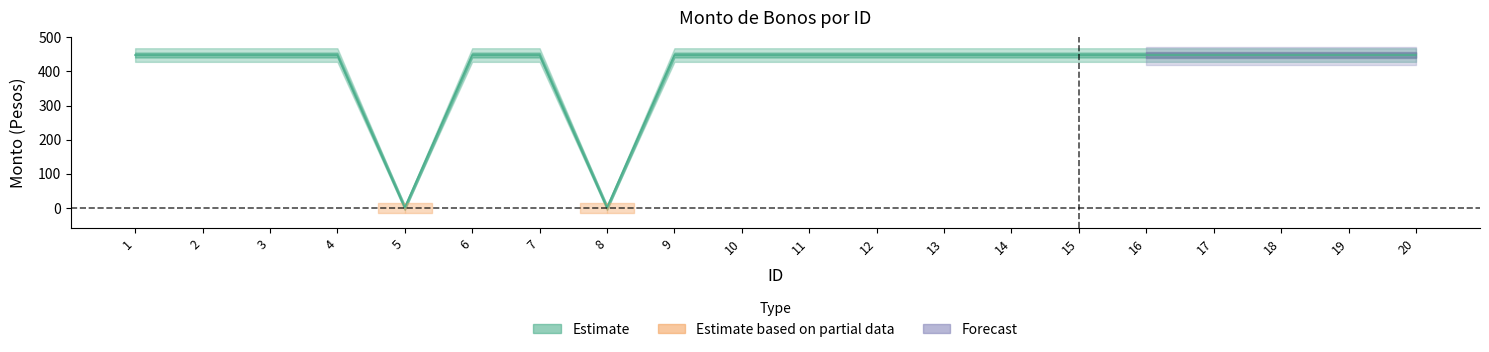

The value at 14 is 242.1. True or false?

False